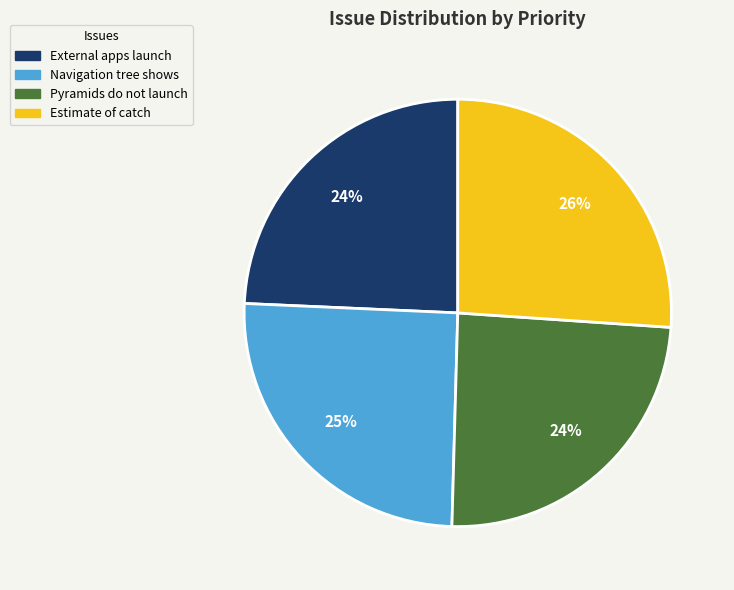

Does any single category account for the majority?

No